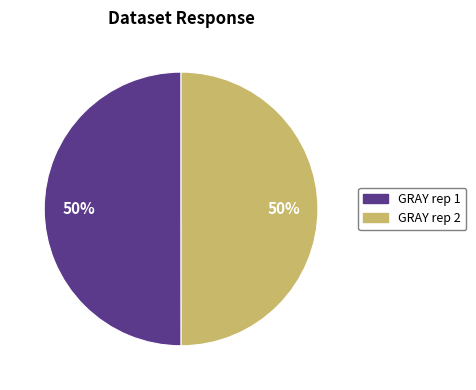

To the nearest percent, what portion does GRAY rep 1 represent?

50%